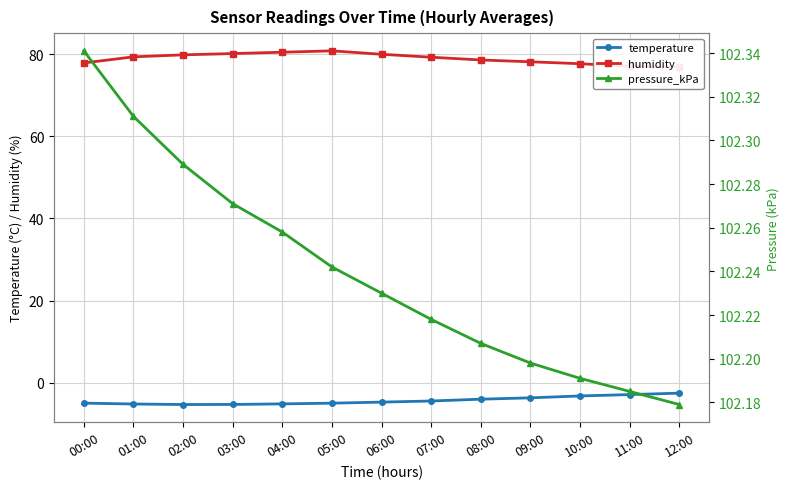

Is the value of humidity at 12:00 greater than the value of temperature at 00:00?

Yes